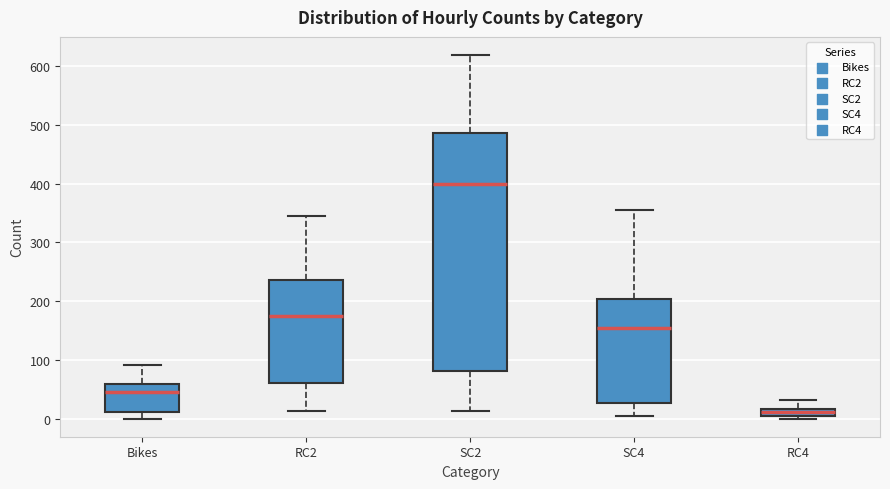

Where does the lower whisker of the box for SC2 end on the y-axis? The values are not printed on the chart, so give them approximately, as read against the axis.

10